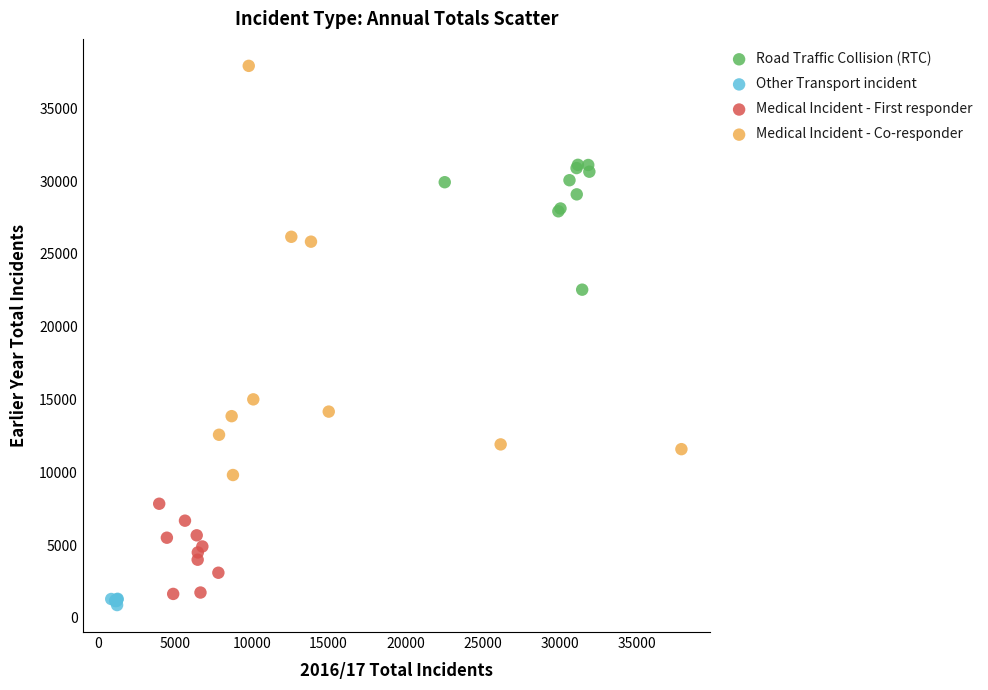

What are all the series names shown in the legend?

Road Traffic Collision (RTC), Other Transport incident, Medical Incident - First responder, Medical Incident - Co-responder